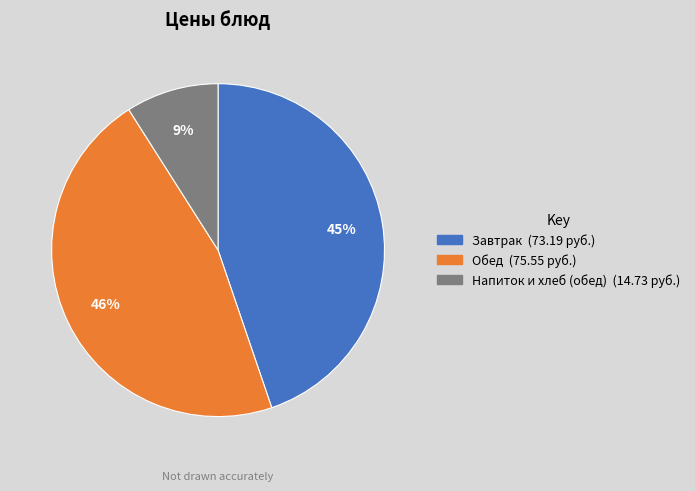

Is there any slice that represents more than half of the pie?

No